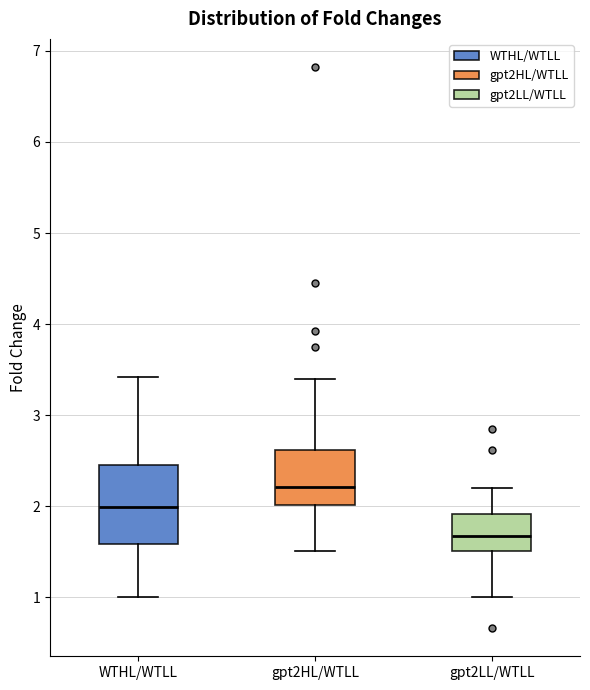

Reading left to right, transcribe this box plot: for each box, give where its median line is, the range the box spans, and where its two whiskers end, as read against the y-axis. The values are not printed on the chart, so give them approximately, as read against the axis.

WTHL/WTLL: median 2.0, box 1.6 to 2.5, whiskers 1.0 to 3.4
gpt2HL/WTLL: median 2.2, box 2.0 to 2.6, whiskers 1.5 to 3.4
gpt2LL/WTLL: median 1.7, box 1.5 to 1.9, whiskers 1.0 to 2.2